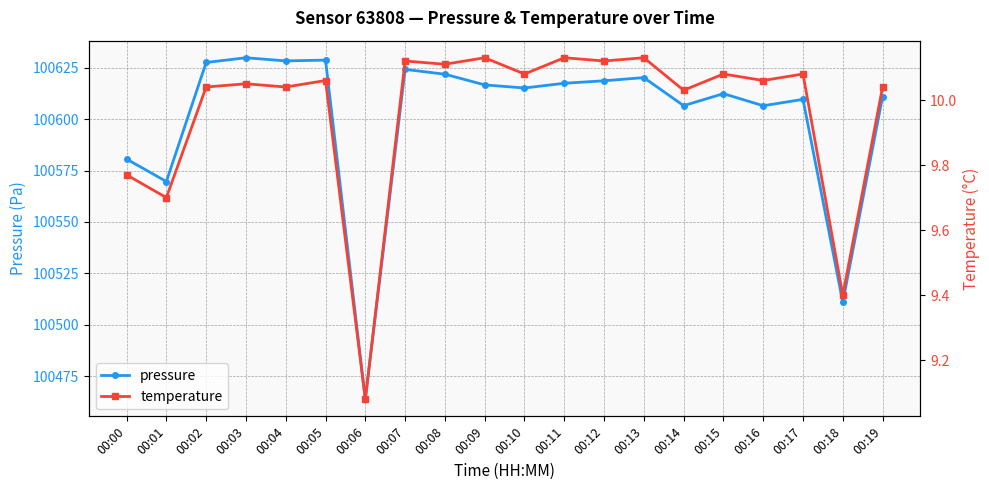

How many lines are shown in the chart?

2